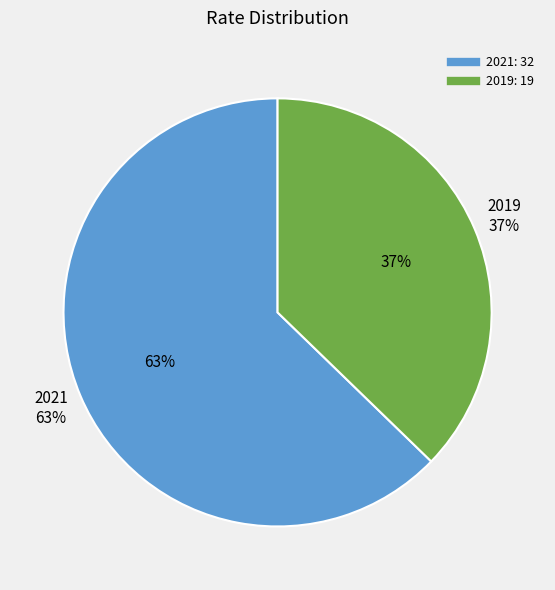

Is the sum of 2021 and 2019 greater than half?

Yes